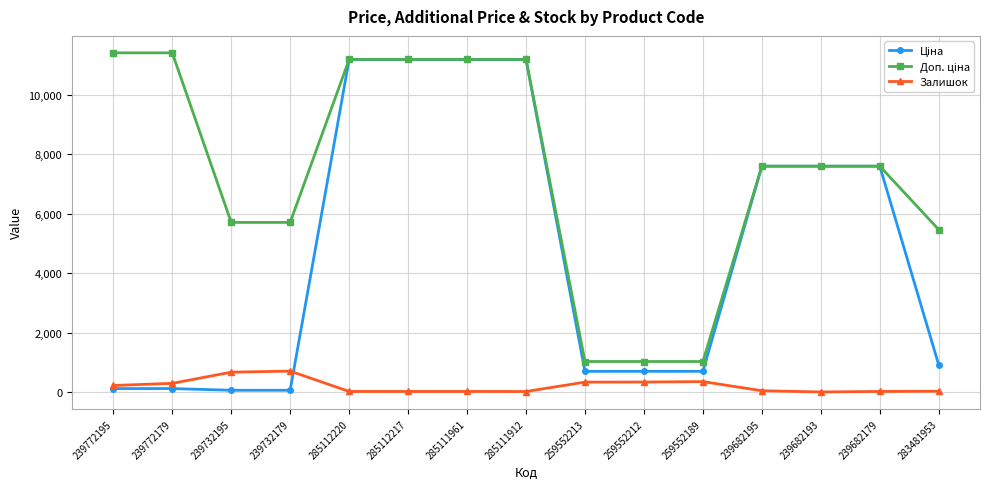

Count the number of data series in this chart.

3